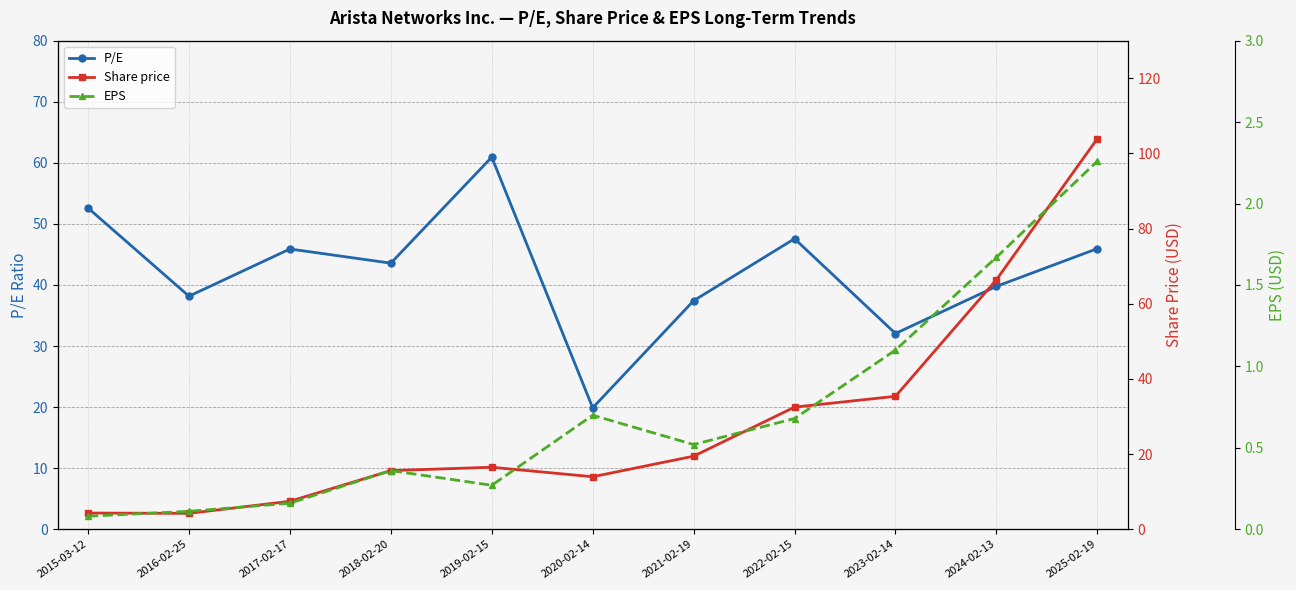

At which category does P/E reach its first local valley?

2016-02-25